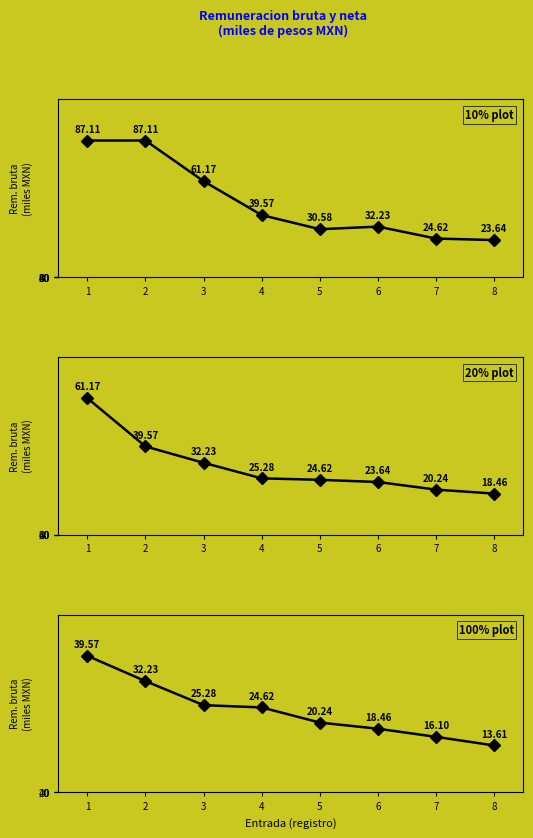

What is the difference between the highest and lowest values at 8?

10034.6